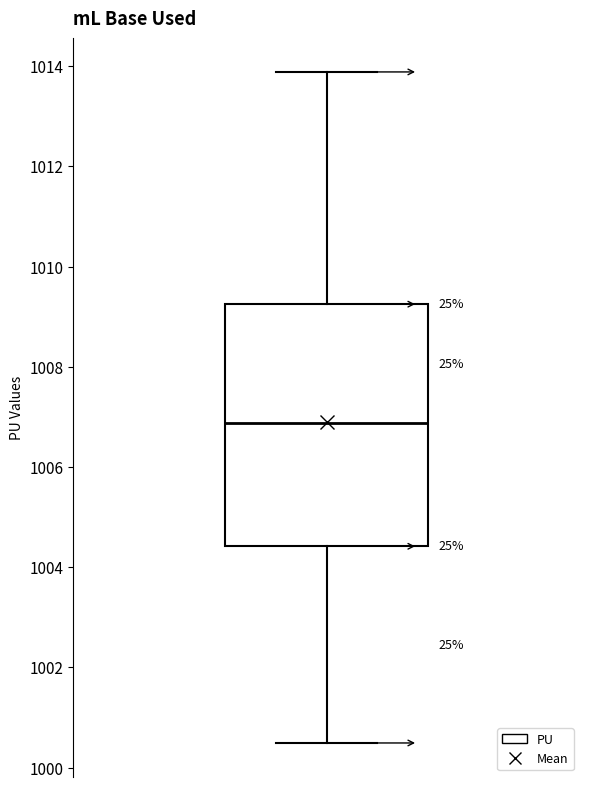

Where does the upper whisker of the box end on the y-axis? The values are not printed on the chart, so give them approximately, as read against the axis.

1013.8